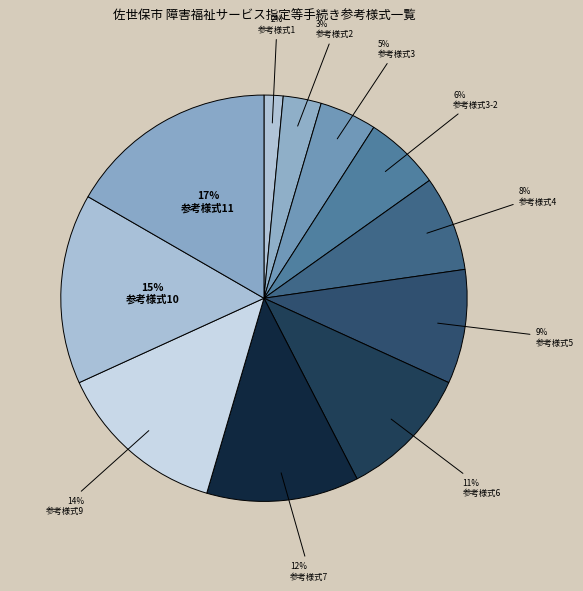

Is there any slice that represents more than half of the pie?

No